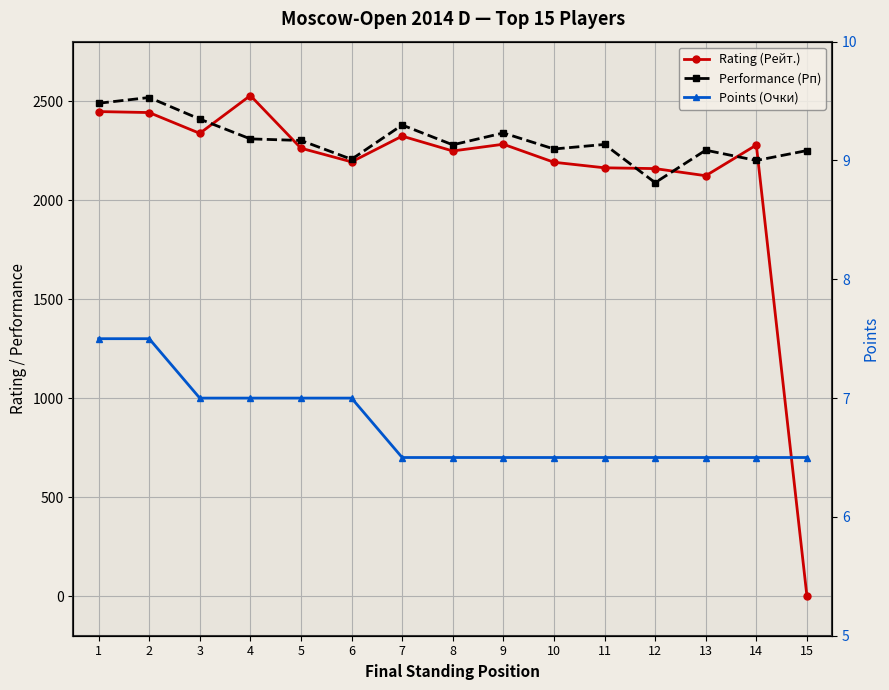

How many data points in Rating (Рейт.) are above 2262?

7